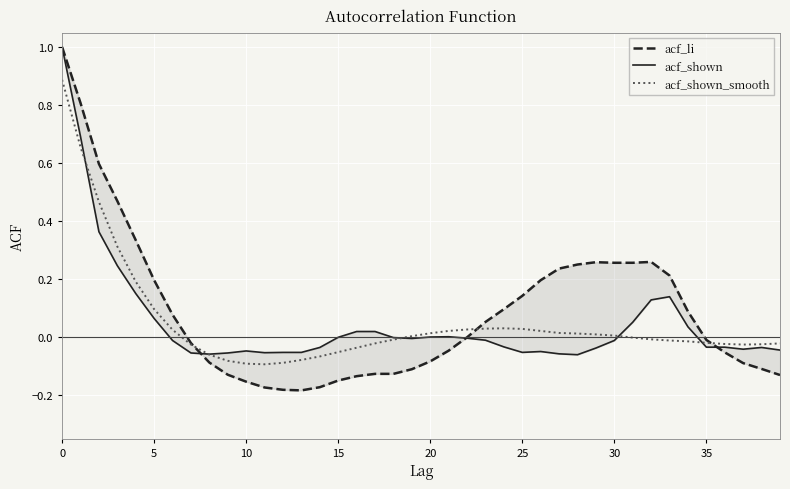

Reading right to left, list all the values displayed in this chart.

acf_li: -0.1	-0.1	-0.1	-0.1	-0.0	0.1	0.2	0.3	0.3	0.3	0.3	0.2	0.2	0.2	0.1	0.1	0.1	-0.0	-0.0	-0.1	-0.1	-0.1	-0.1	-0.1	-0.1	-0.2	-0.2	-0.2	-0.2	-0.2	-0.1	-0.1	-0.0	0.1	0.2	0.3	0.5	0.6	0.8	1.0
acf_shown: -0.0	-0.0	-0.0	-0.0	-0.0	0.0	0.1	0.1	0.1	-0.0	-0.0	-0.1	-0.1	-0.1	-0.1	-0.0	-0.0	-0.0	0.0	-0.0	-0.0	-0.0	0.0	0.0	-0.0	-0.0	-0.1	-0.1	-0.1	-0.0	-0.1	-0.1	-0.1	-0.0	0.1	0.1	0.2	0.4	0.7	1.0
acf_shown_smooth: -0.0	-0.0	-0.0	-0.0	-0.0	-0.0	-0.0	-0.0	-0.0	0.0	0.0	0.0	0.0	0.0	0.0	0.0	0.0	0.0	0.0	0.0	0.0	-0.0	-0.0	-0.0	-0.1	-0.1	-0.1	-0.1	-0.1	-0.1	-0.1	-0.1	-0.0	0.0	0.1	0.2	0.3	0.5	0.7	0.9